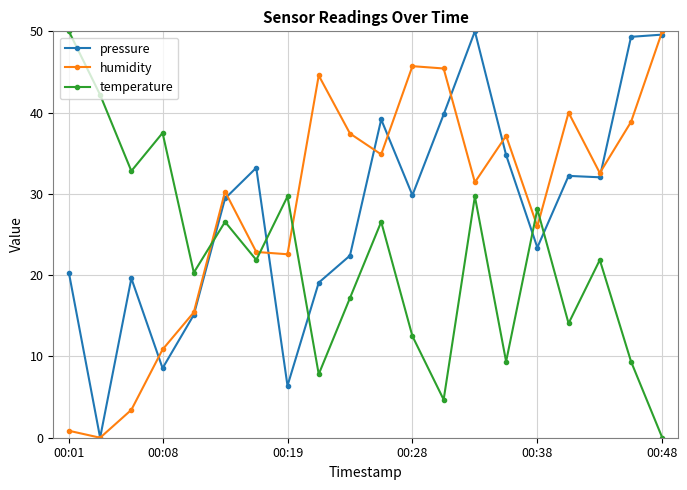

What is the sum of all humidity values?

570.3